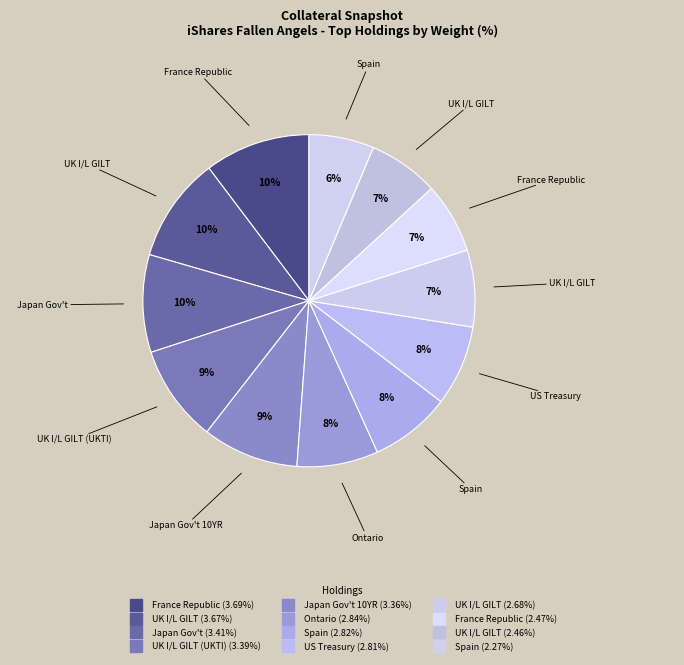

How many slices are in this pie chart?

12